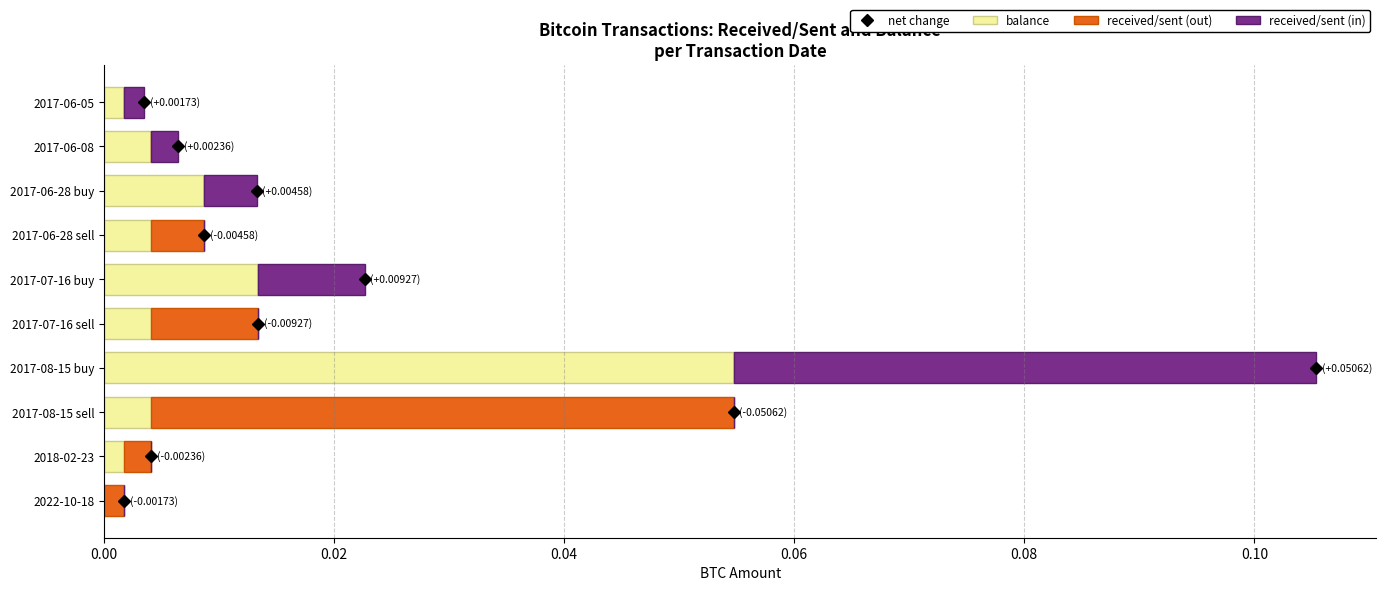

At which category is the sum across all series the highest?

2017-08-15 buy